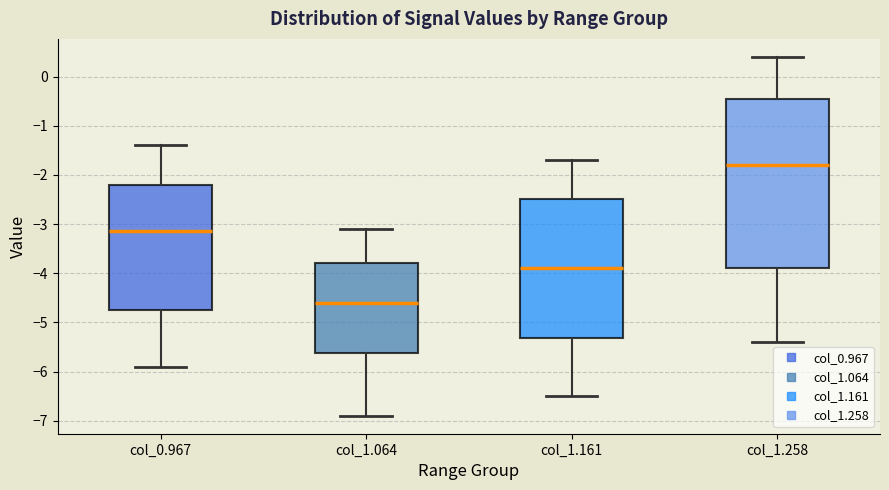

Comparing the boxes themselves (not the whiskers), which one is the tallest?

col_1.258